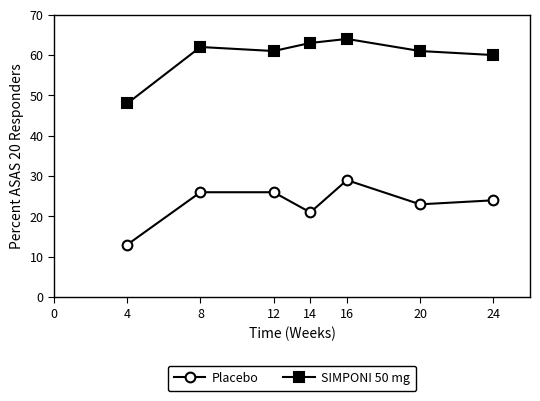

List the series in order of their peak value, highest first.

SIMPONI 50 mg, Placebo